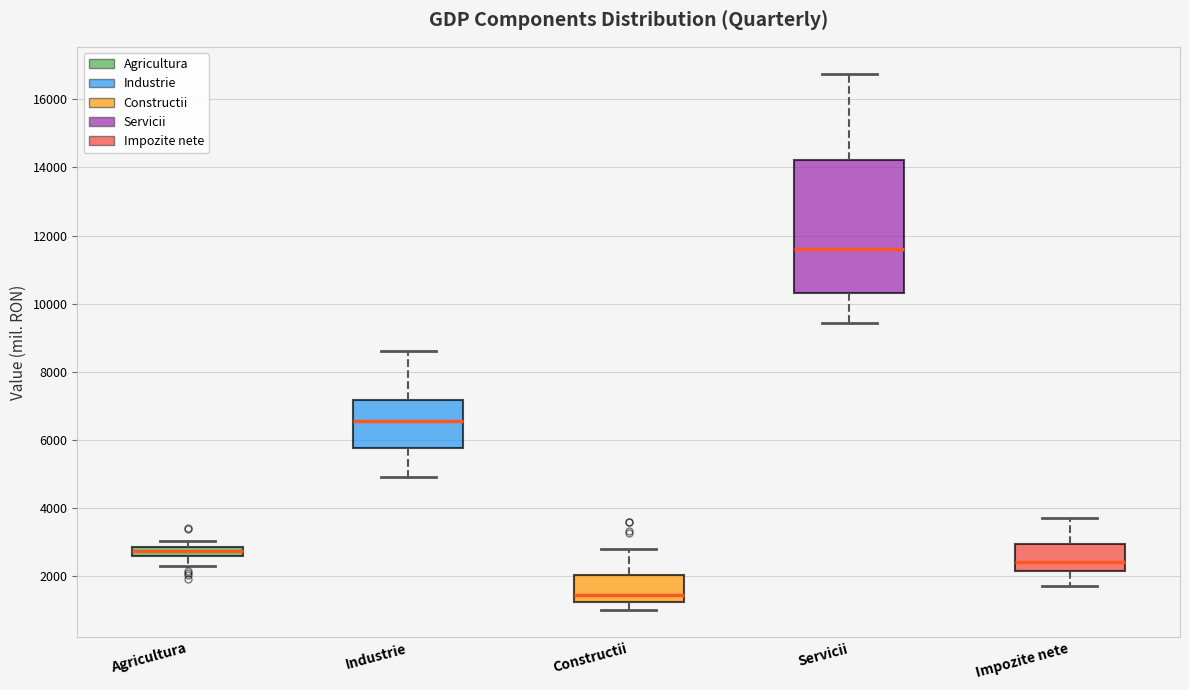

Which box's median line is the lowest?

Constructii